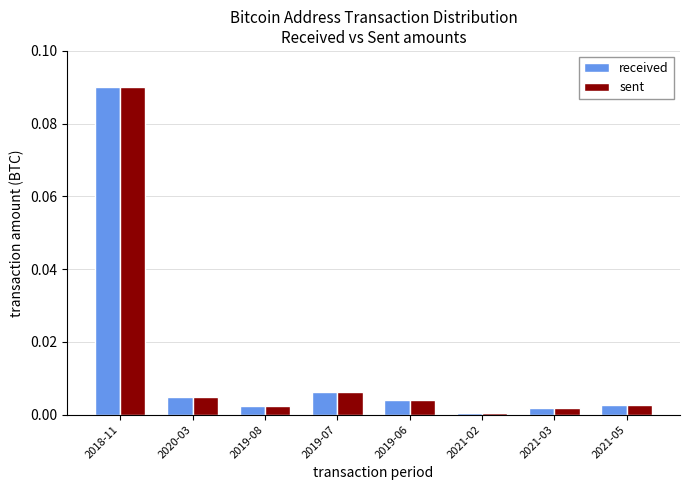

At which category is the sum across all series the highest?

2018-11